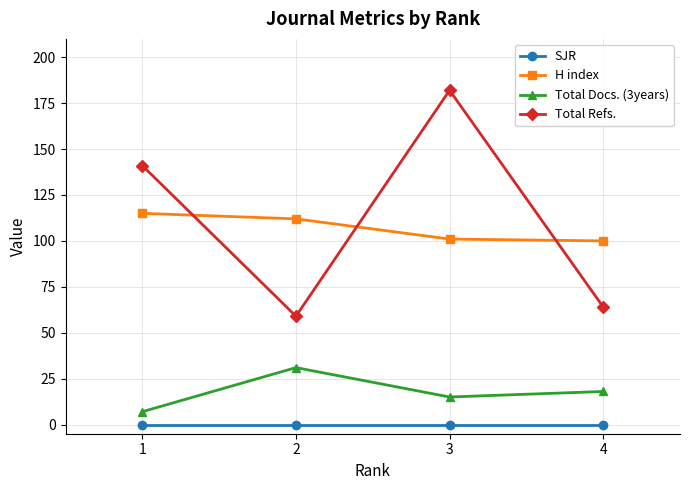

What is the highest value of the Total Refs. series?

182